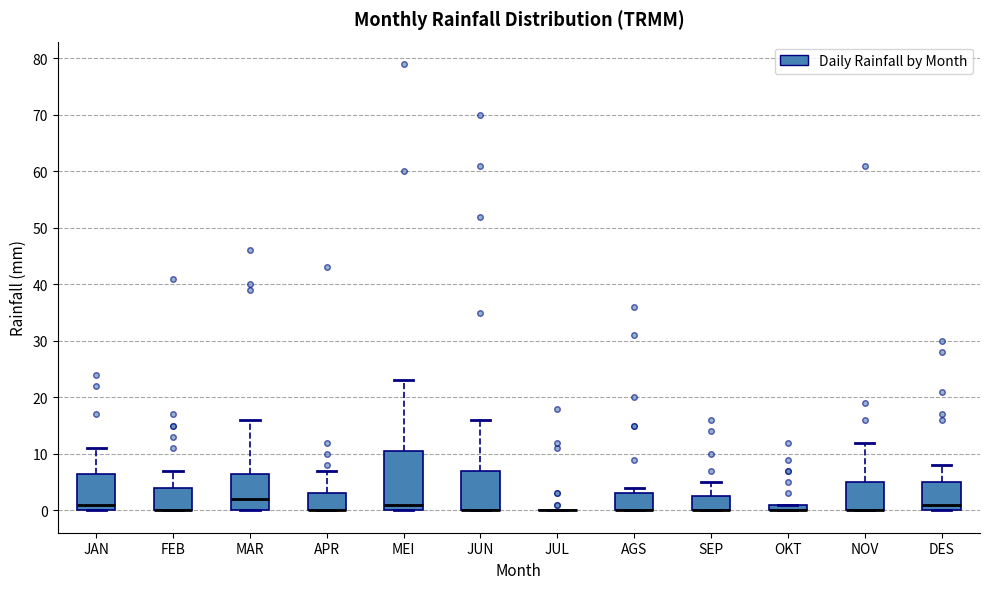

Where does the upper whisker of the box for JAN end on the y-axis? The values are not printed on the chart, so give them approximately, as read against the axis.

11